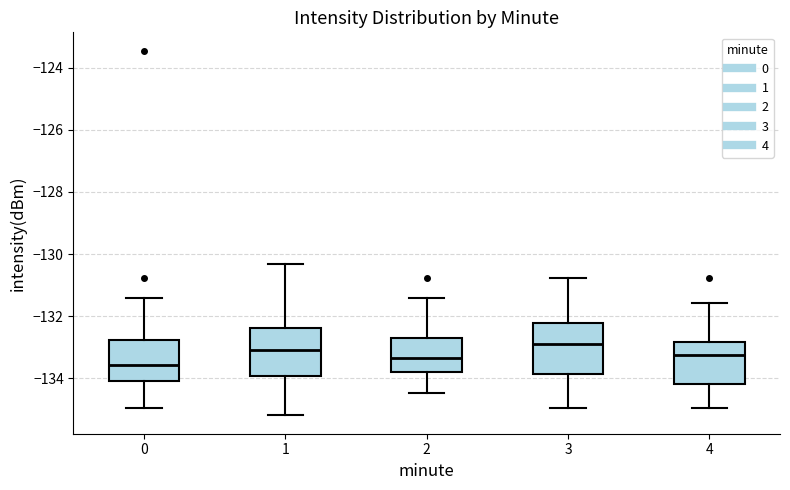

Which box has the lowest median line?

0